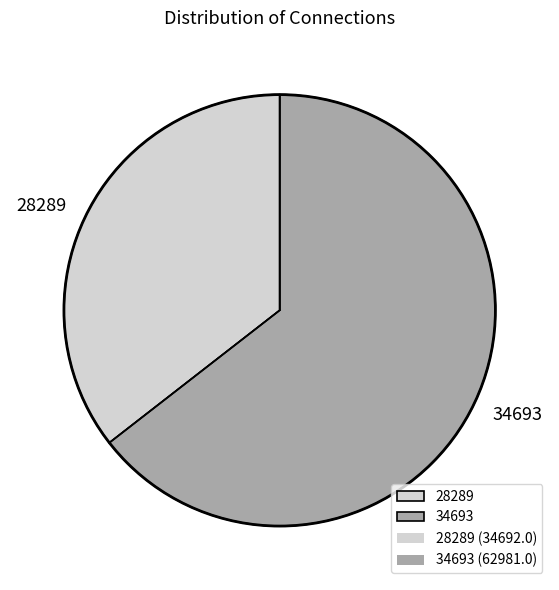

Which category has the biggest portion of the pie?

34693